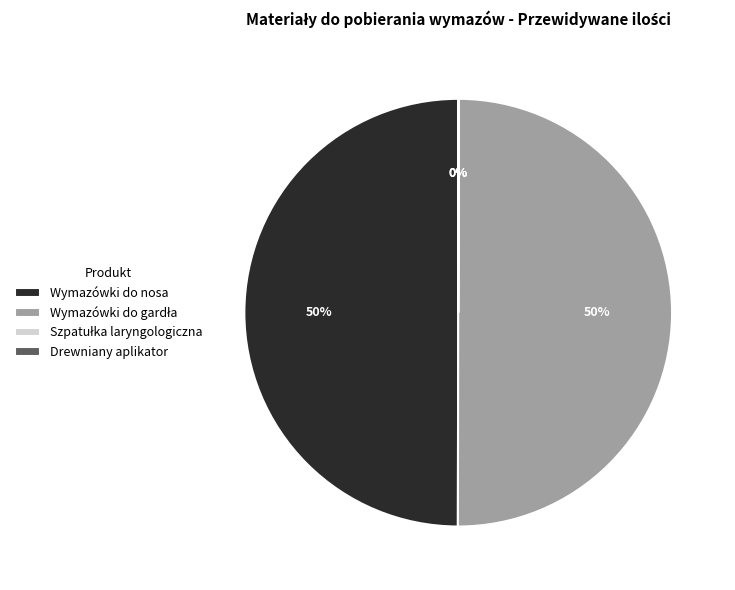

What percentage is the Wymazówki do nosa slice, to the nearest percent?

50%